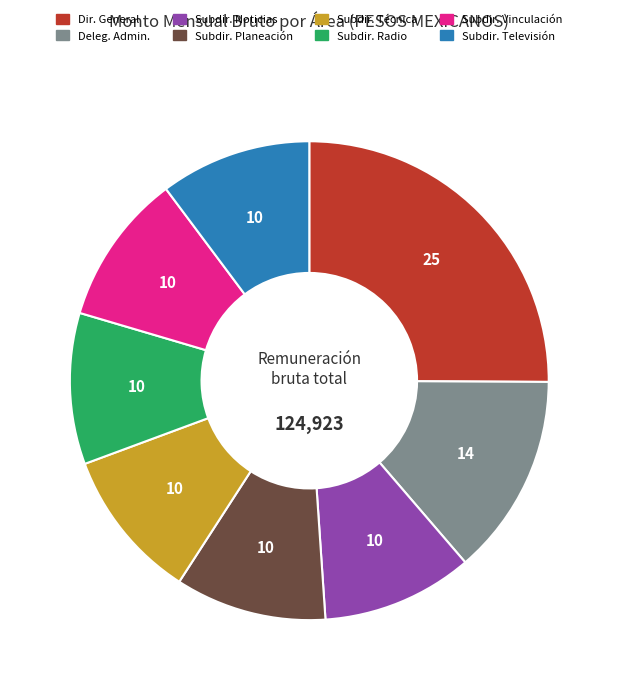

Is there any slice that represents more than half of the pie?

No